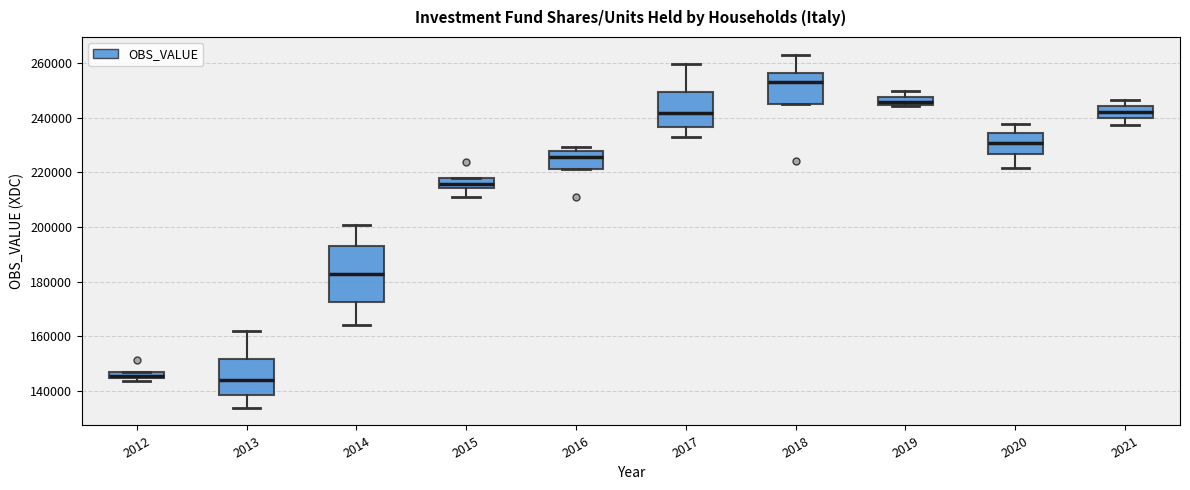

Where is the lower edge of the box at x = 2019 on the y-axis? The values are not printed on the chart, so give them approximately, as read against the axis.

244000